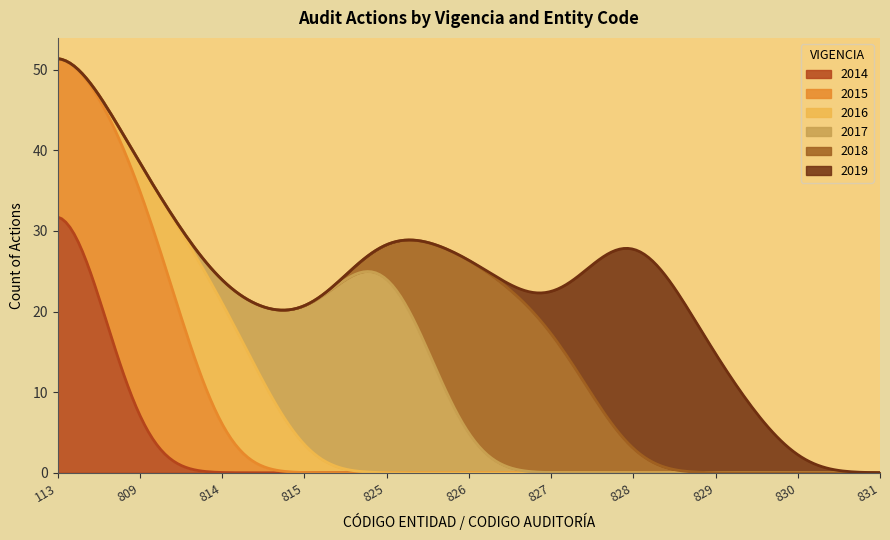

What are all the series names shown in the legend?

2014, 2015, 2016, 2017, 2018, 2019